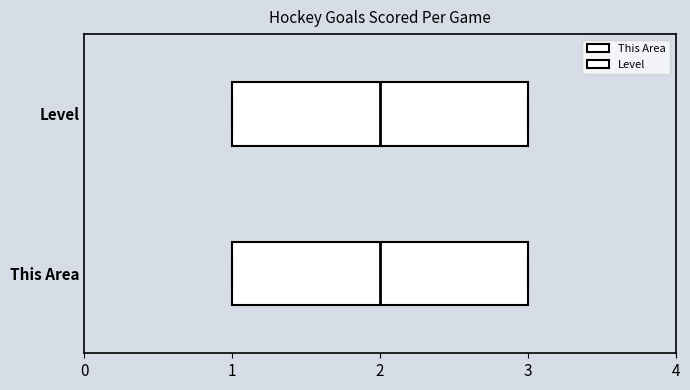

Where is the left edge of the box for Level on the x-axis? The values are not printed on the chart, so give them approximately, as read against the axis.

1